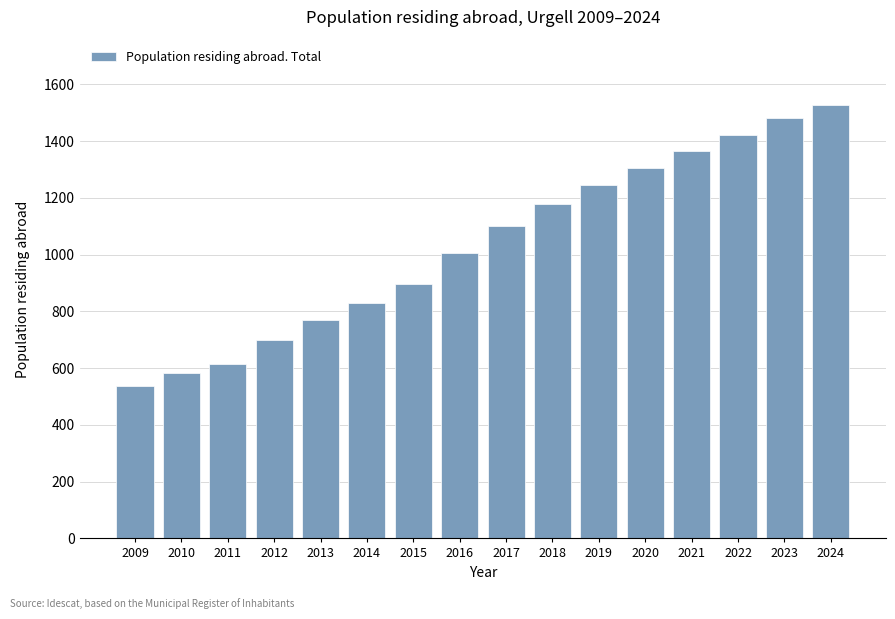

Count the number of data series in this chart.

1